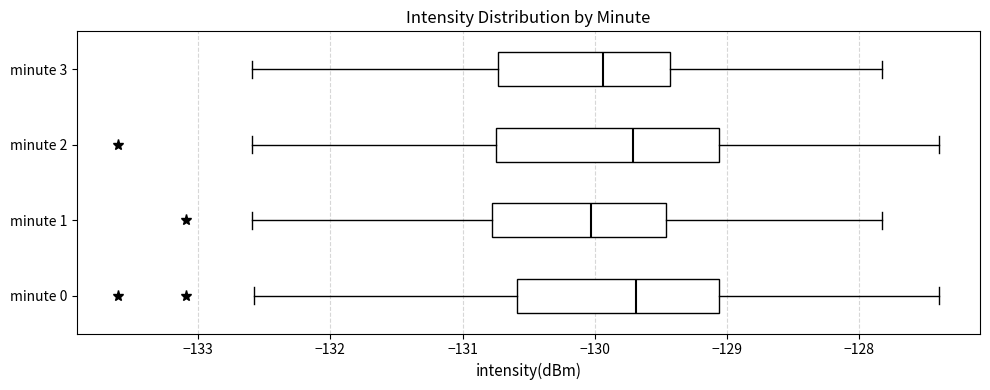

Reading bottom to top, read every box against the x-axis: the position of its median line, the range the box covers, and the ends of its whiskers. The values are not printed on the chart, so give them approximately, as read against the axis.

minute 0: median -129.7, box -130.6 to -129.1, whiskers -132.6 to -127.4
minute 1: median -130.0, box -130.8 to -129.5, whiskers -132.6 to -127.8
minute 2: median -129.7, box -130.7 to -129.1, whiskers -132.6 to -127.4
minute 3: median -129.9, box -130.7 to -129.4, whiskers -132.6 to -127.8